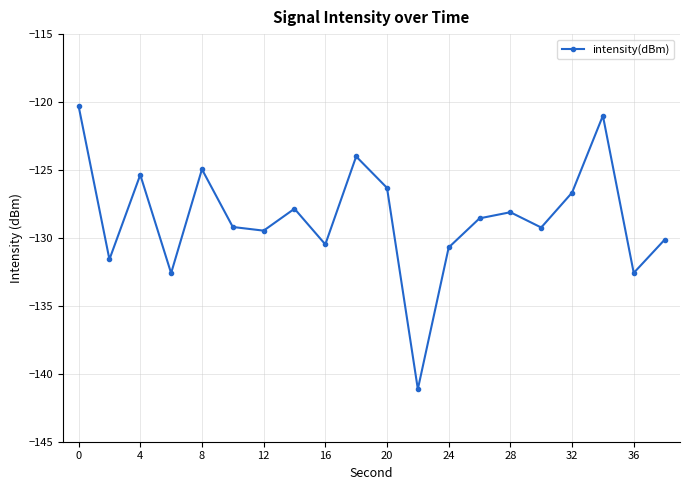

What is the value of the 1st point from the left?

-120.3